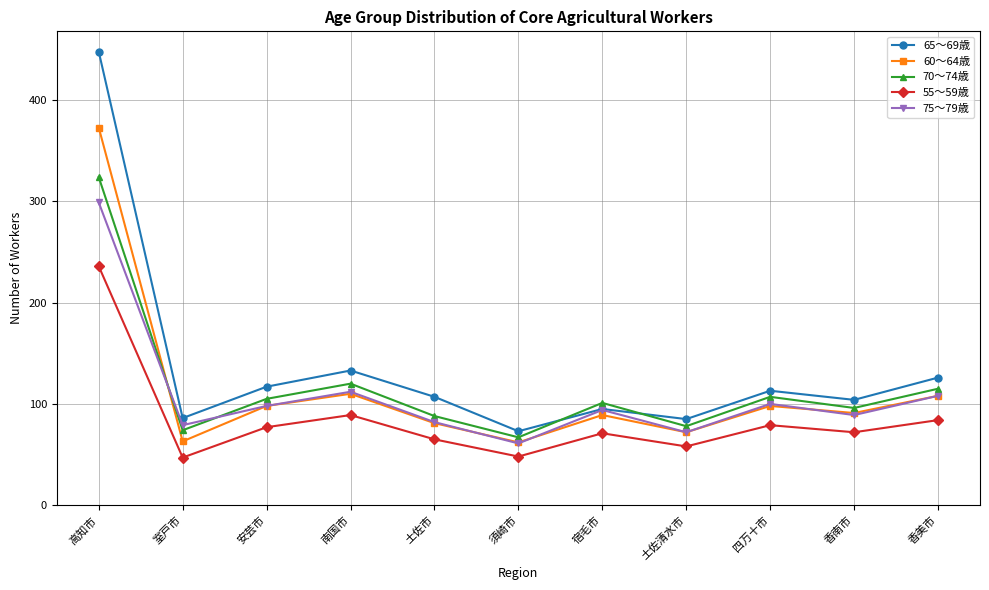

Which series ends up on top after the final intersection of 70～74歳 and 60～64歳?

70～74歳